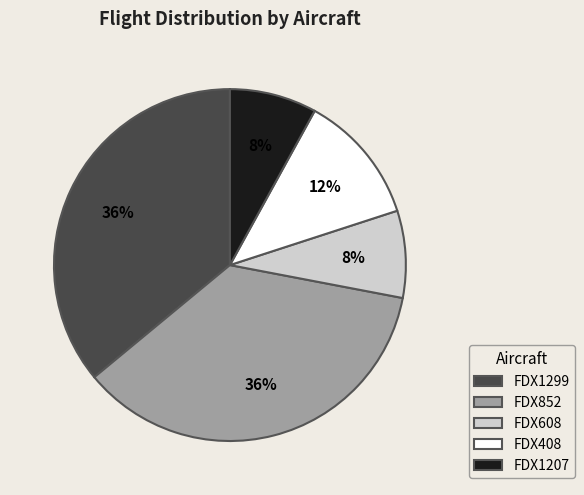

Which has a higher value, FDX1207 or FDX408?

FDX408